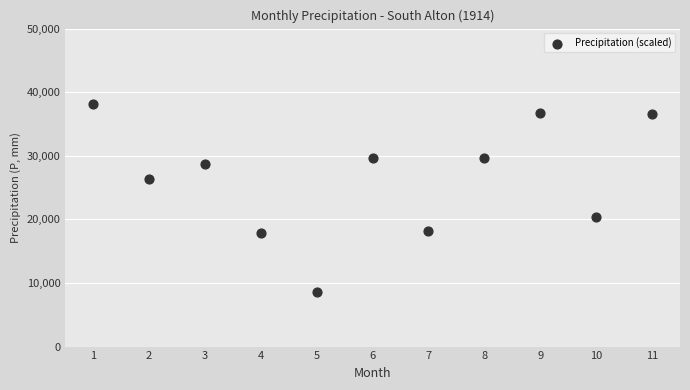

What is the average X value?

6